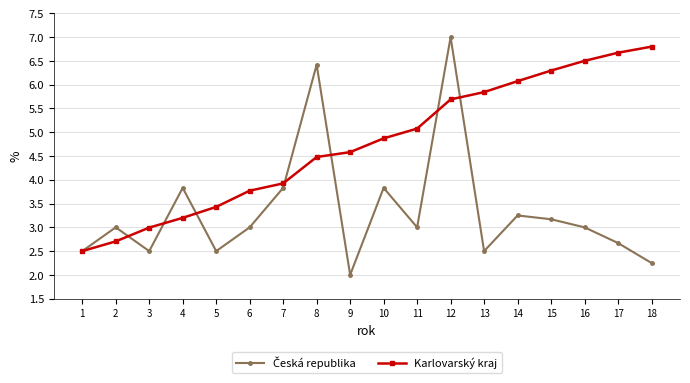

Which series changed the most between 11 and 18?

Karlovarský kraj